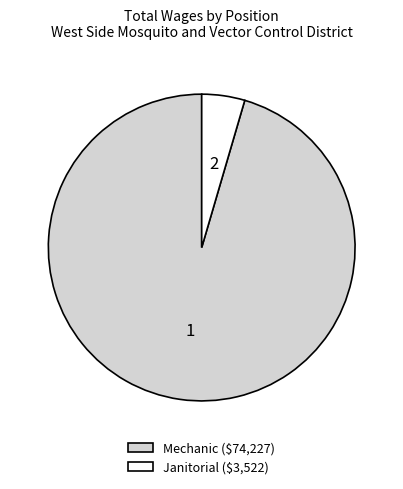

Does any single category account for the majority?

Yes